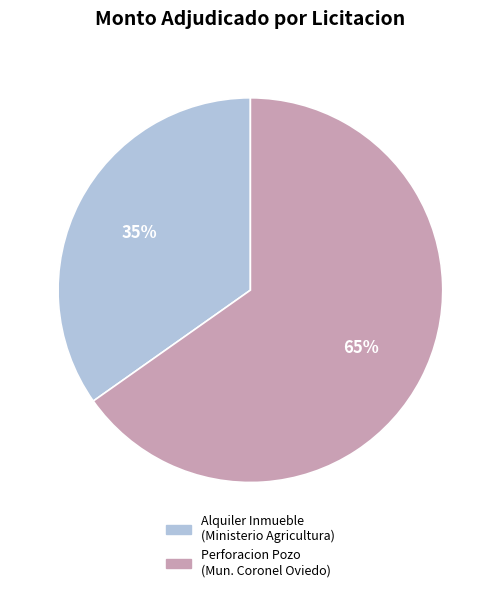

To the nearest percent, what is the difference between the largest and smallest slice percentages?

30%